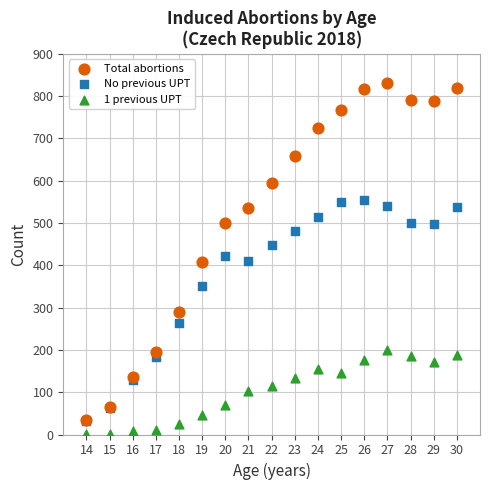

Which series has the largest Y range (max minus min)?

Total abortions